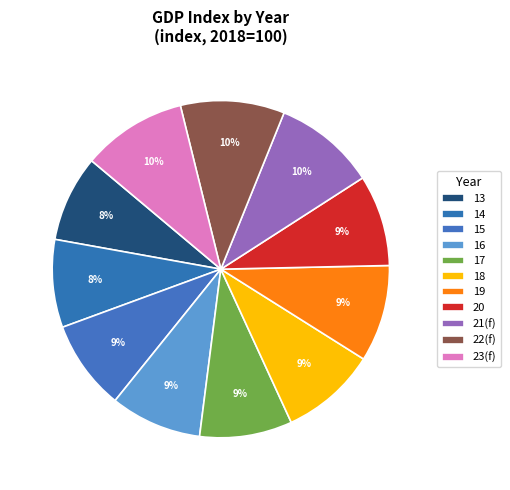

How many segments does this pie chart have?

11